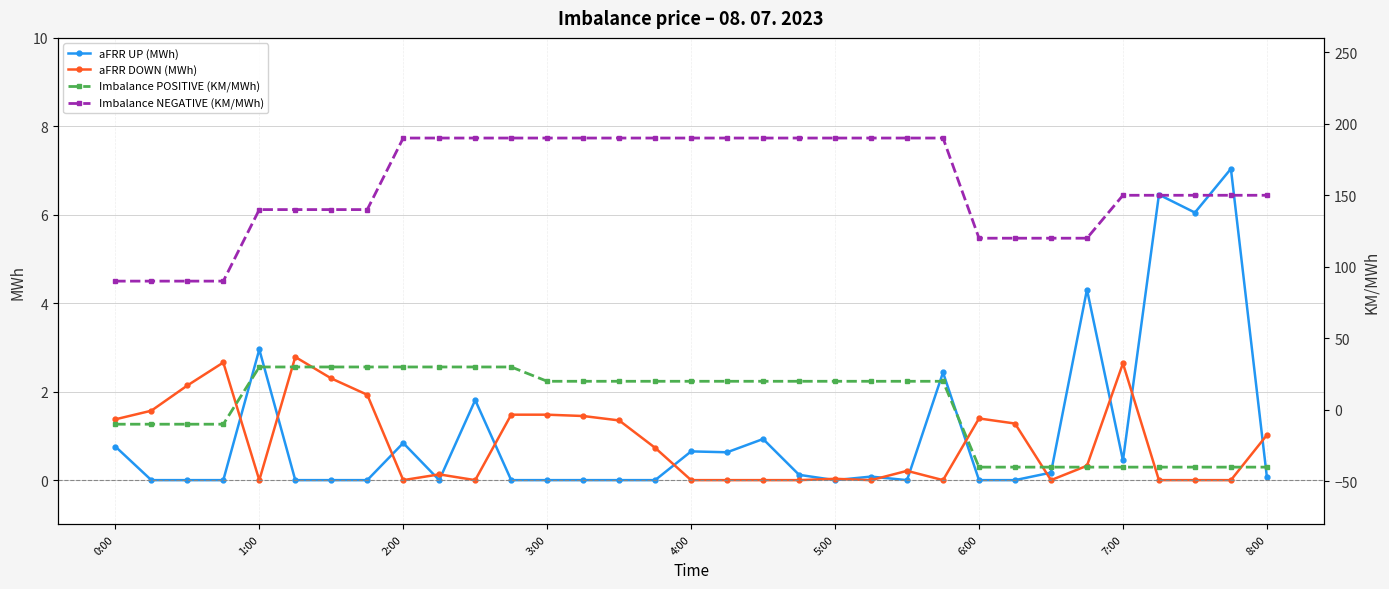

At how many categories does at least one series exceed 31?

33